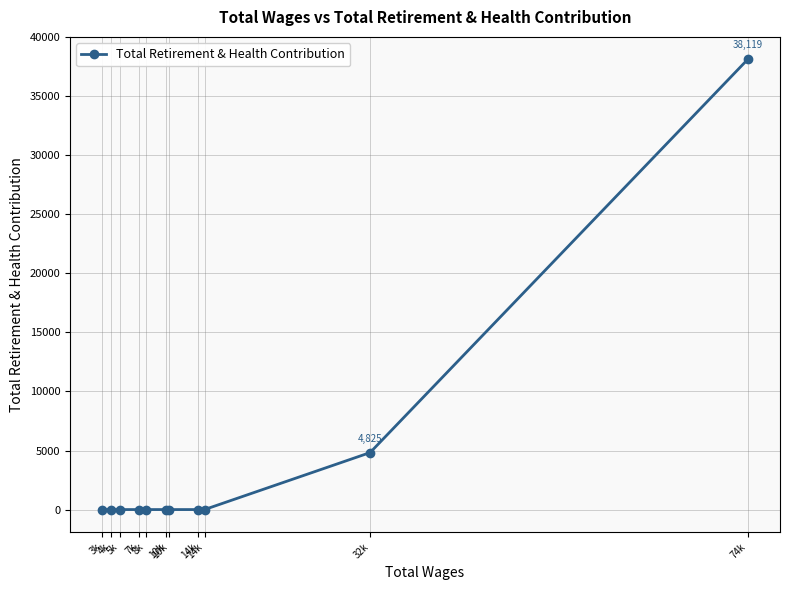

How many values are above zero?

2